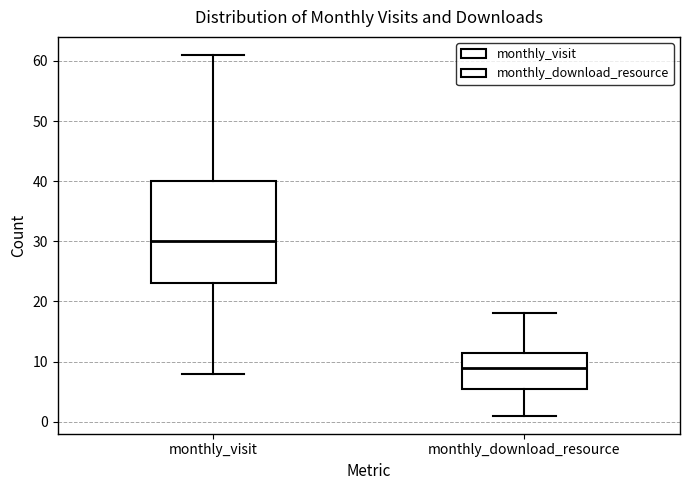

Reading left to right, transcribe this box plot: for each box, give where its median line is, the range the box spans, and where its two whiskers end, as read against the y-axis. The values are not printed on the chart, so give them approximately, as read against the axis.

monthly_visit: median 30, box 23 to 40, whiskers 8 to 61
monthly_download_resource: median 9, box 6 to 12, whiskers 1 to 18